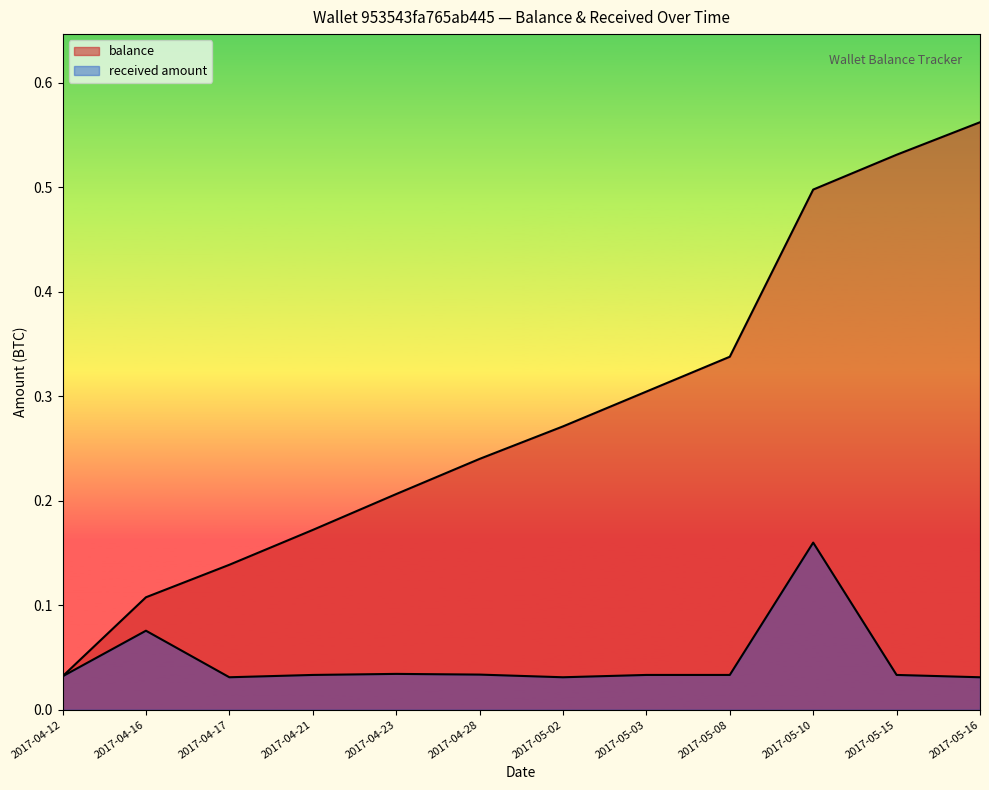

What is the label of the 8th point from the right?

2017-04-23